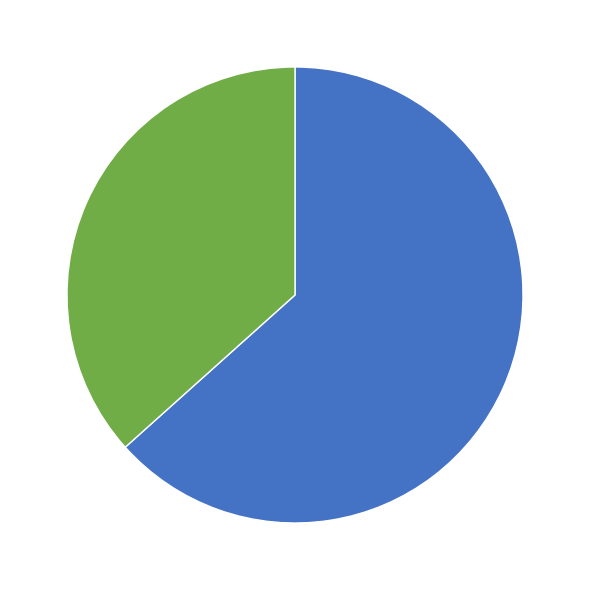

Does 1767 account for over 50% of the chart?

No